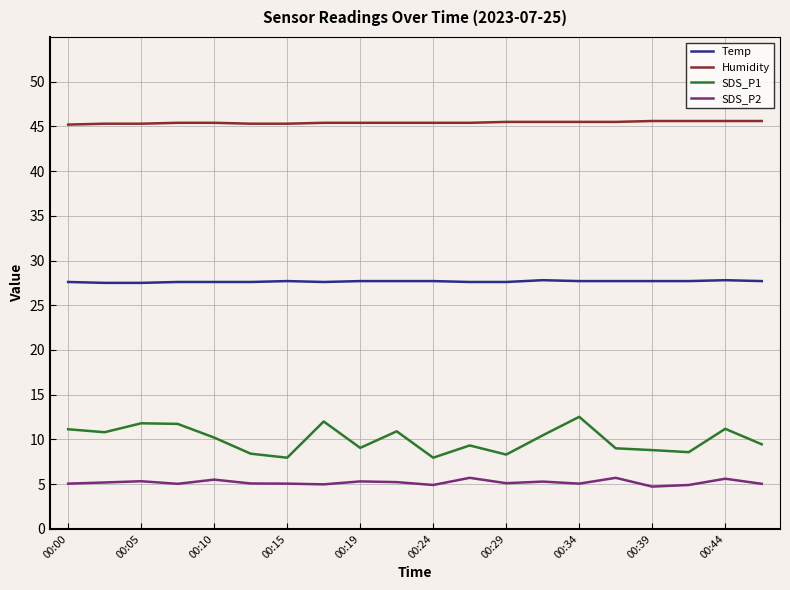

Rank the series by their maximum value, from lowest to highest.

SDS_P2, SDS_P1, Temp, Humidity